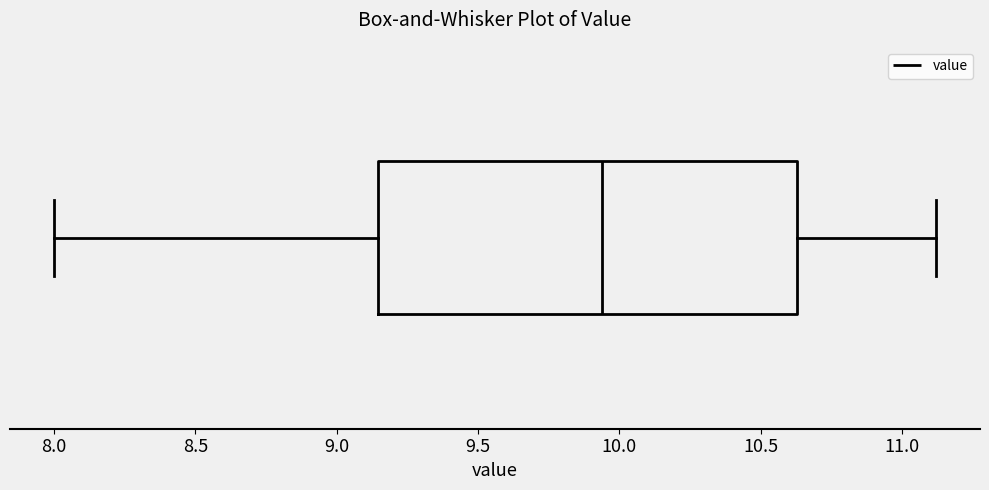

Transcribe this box plot: give where the median line is, the range the box spans, and where the two whiskers end, as read against the x-axis. The values are not printed on the chart, so give them approximately, as read against the axis.

median 9.95, box 9.15 to 10.65, whiskers 8.00 to 11.10